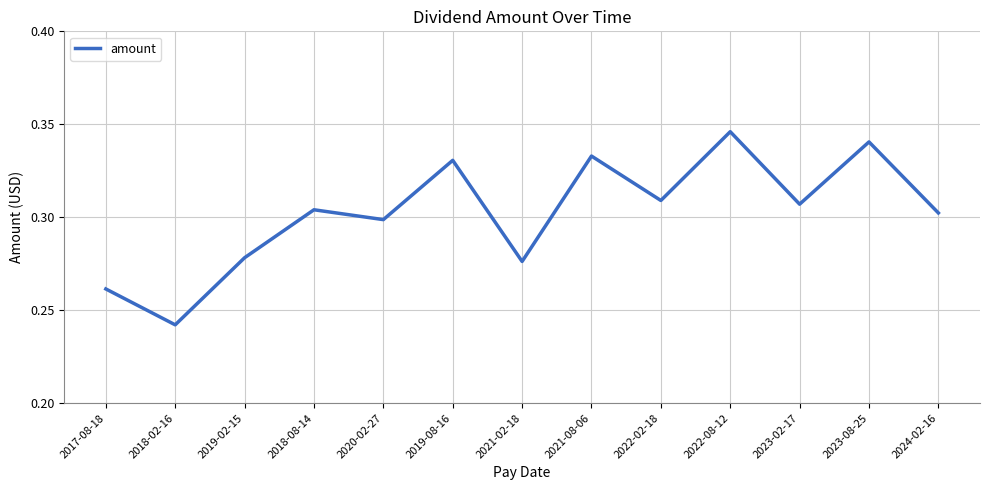

The value at 2021-02-18 is 0.3. True or false?

True